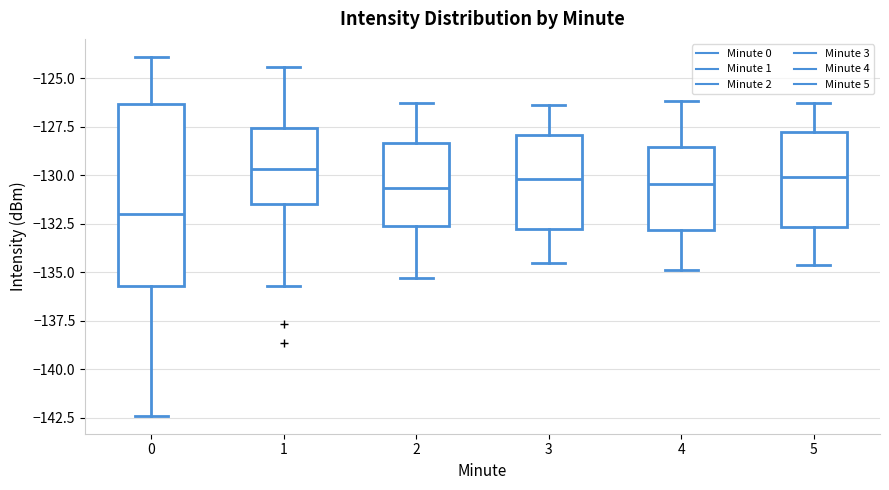

Reading left to right, read every box against the y-axis: the position of its median line, the range the box covers, and the ends of its whiskers. The values are not printed on the chart, so give them approximately, as read against the axis.

0: median -132.0, box -135.5 to -126.5, whiskers -142.5 to -124.0
1: median -129.5, box -131.5 to -127.5, whiskers -135.5 to -124.5
2: median -130.5, box -132.5 to -128.5, whiskers -135.5 to -126.5
3: median -130.0, box -132.5 to -128.0, whiskers -134.5 to -126.5
4: median -130.5, box -133.0 to -128.5, whiskers -135.0 to -126.0
5: median -130.0, box -132.5 to -128.0, whiskers -134.5 to -126.5